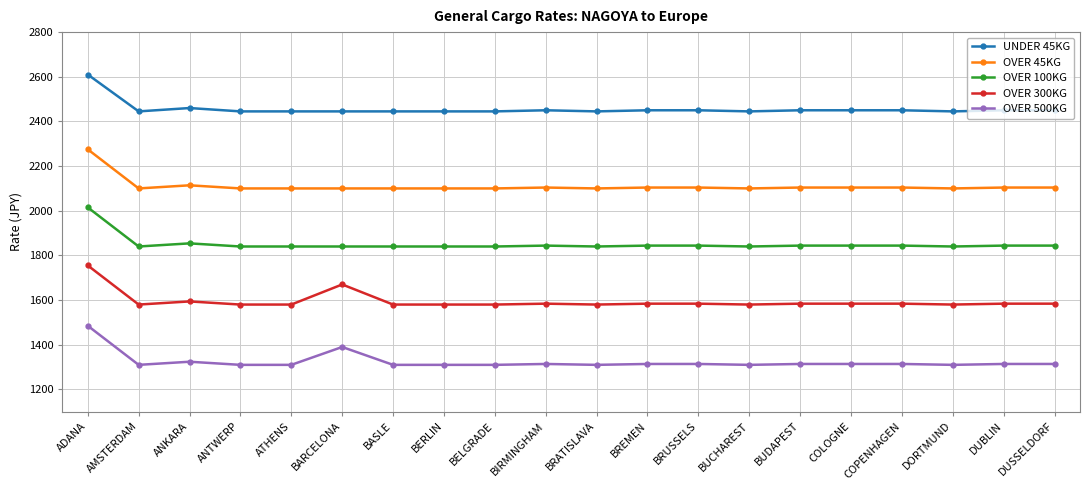

At which category is the sum across all series the highest?

ADANA